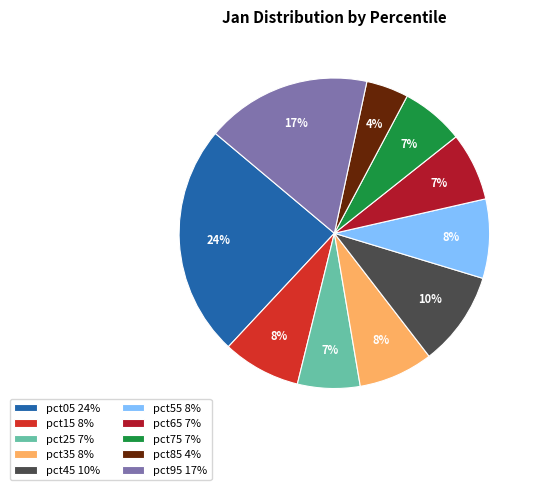

The pct55 slice represents 23% of the pie. True or false?

False